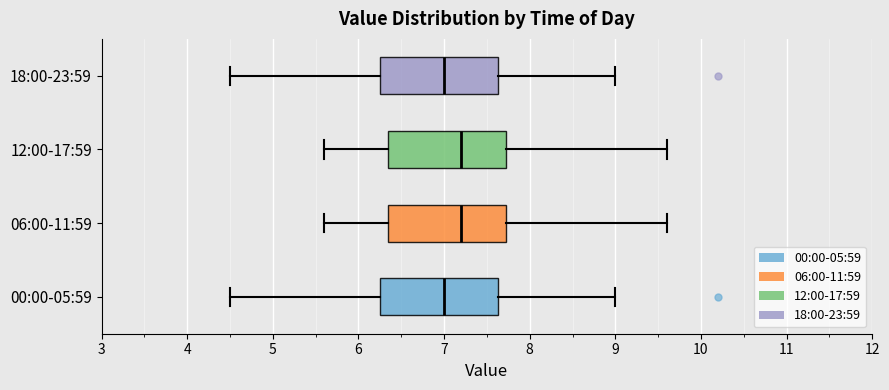

Reading bottom to top, transcribe this box plot: for each box, give where its median line is, the range the box spans, and where its two whiskers end, as read against the x-axis. The values are not printed on the chart, so give them approximately, as read against the axis.

00:00-05:59: median 7.0, box 6.3 to 7.6, whiskers 4.5 to 9.0
06:00-11:59: median 7.2, box 6.4 to 7.7, whiskers 5.6 to 9.6
12:00-17:59: median 7.2, box 6.4 to 7.7, whiskers 5.6 to 9.6
18:00-23:59: median 7.0, box 6.3 to 7.6, whiskers 4.5 to 9.0